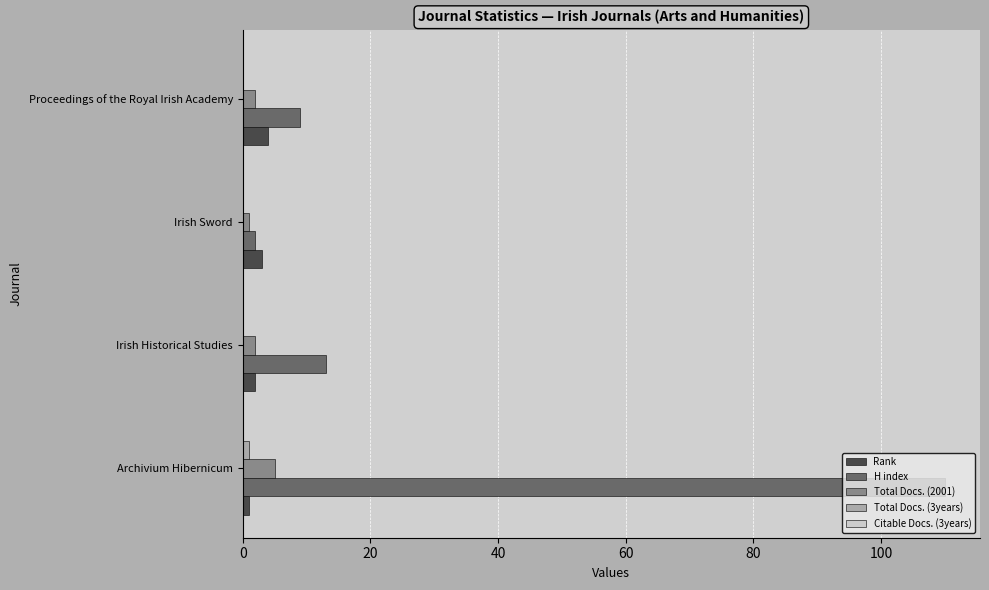

Which series has the largest range (max minus min)?

H index